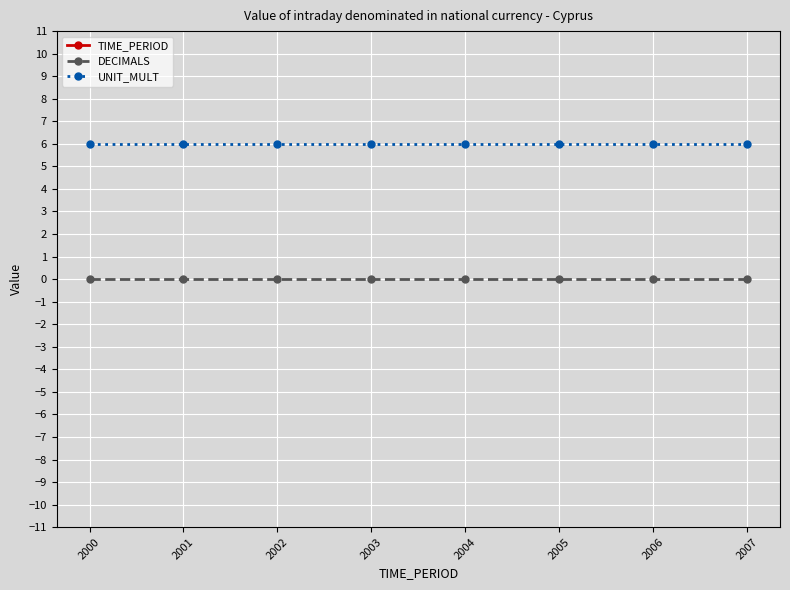

What is the difference between the maximum and second lowest values in the TIME_PERIOD series?

6